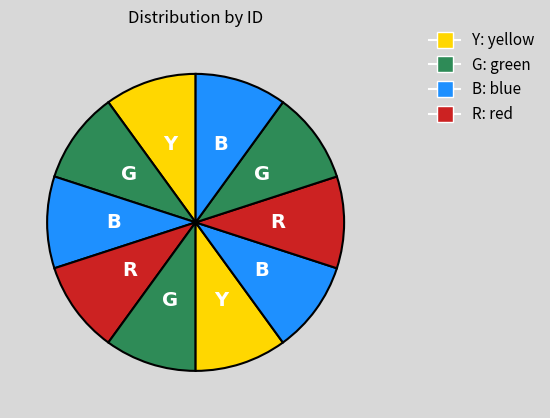

How many segments does this pie chart have?

10